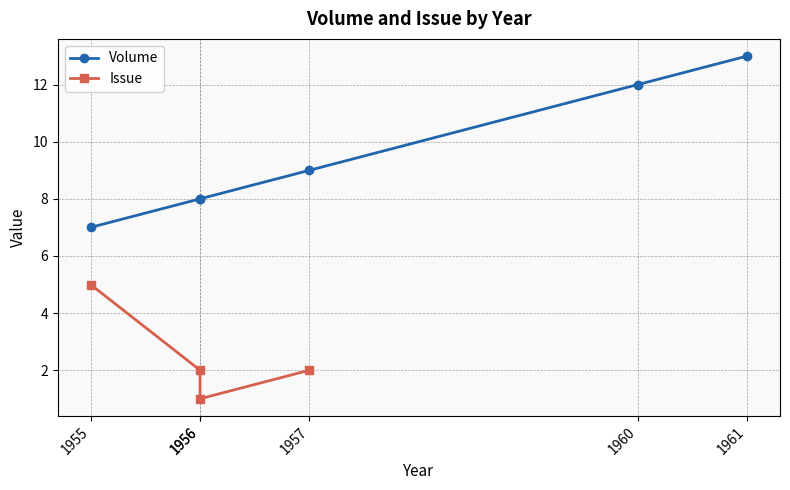

What is the sum of the Issue values at 1956 and 1957?

3.0